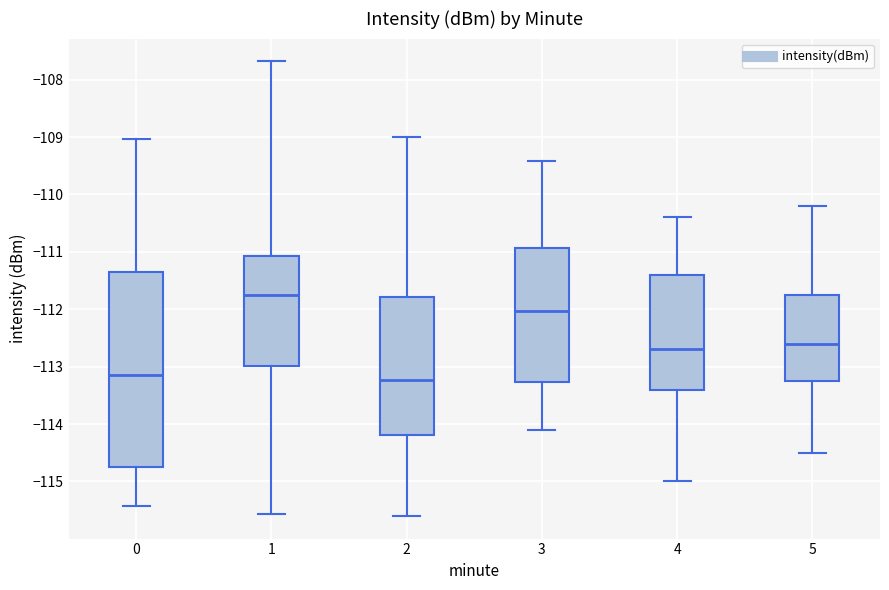

Which box has the highest median line?

1